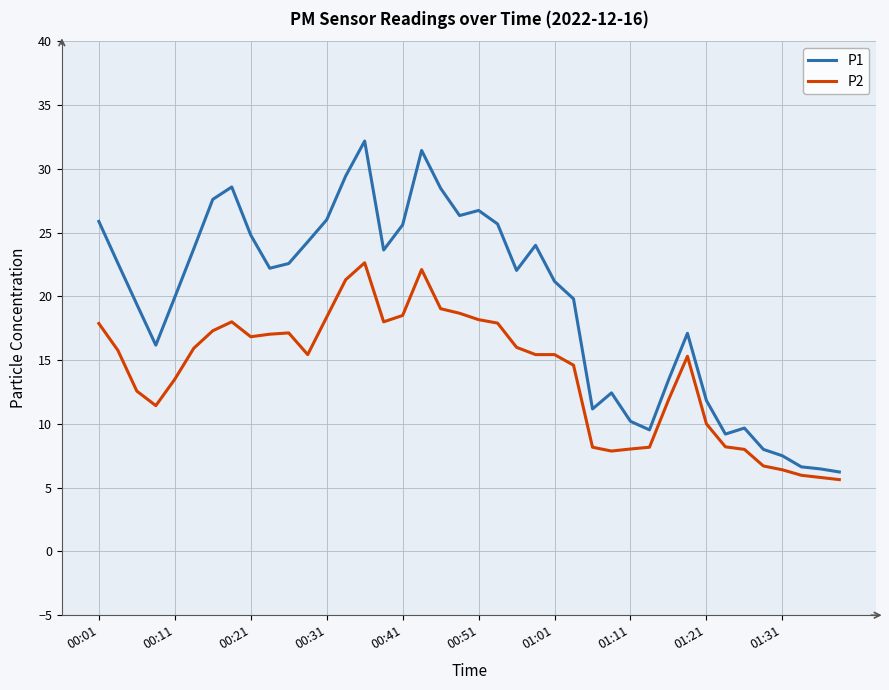

List the series in order of their overall mean, lowest first.

P2, P1